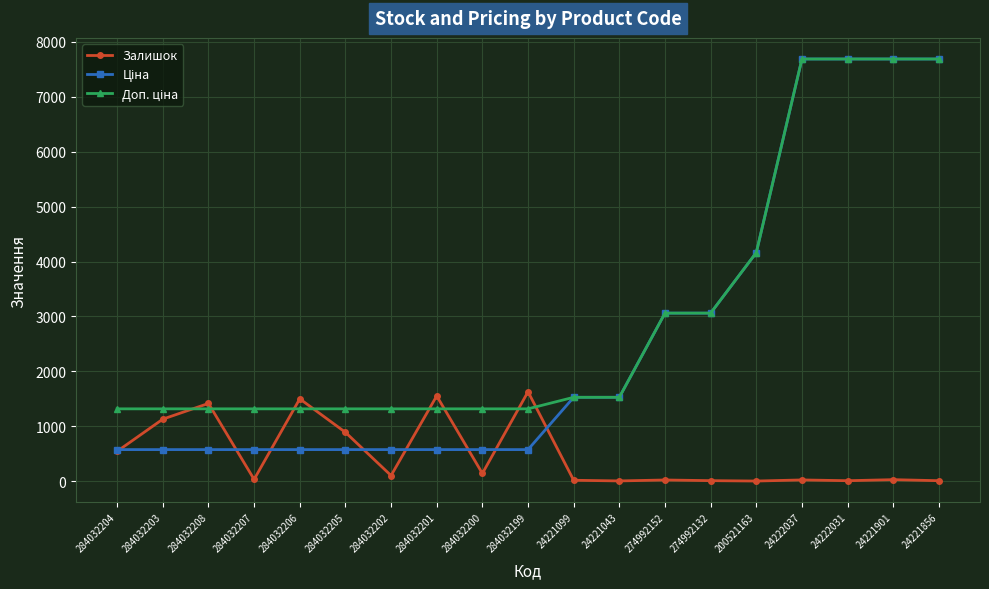

What is the maximum value shown in the chart?

7688.0